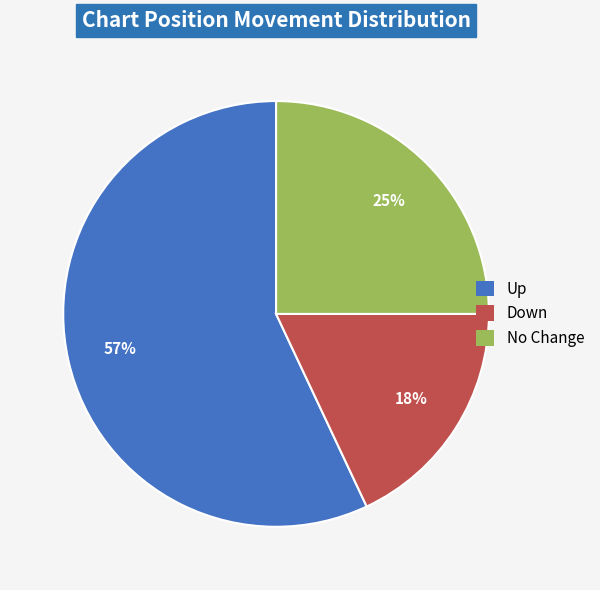

Count the number of slices in the pie.

3